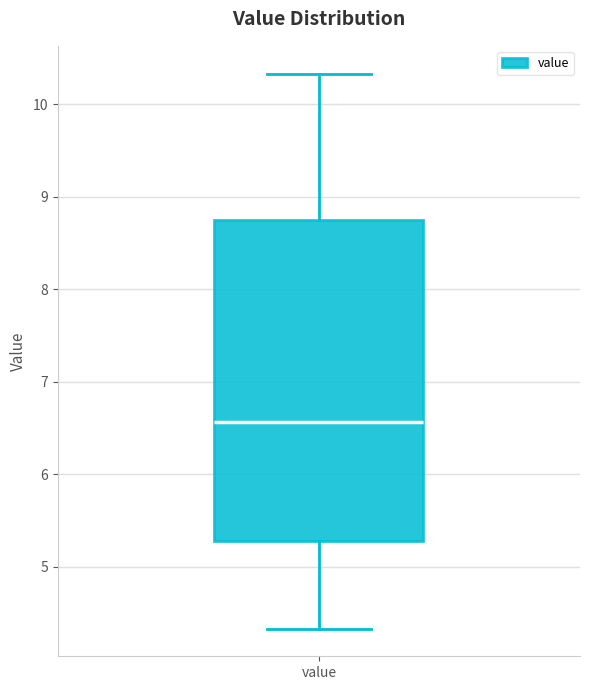

Read this box plot against the y-axis: the position of the median line, the range covered by the box, and the ends of both whiskers. The values are not printed on the chart, so give them approximately, as read against the axis.

median 6.6, box 5.3 to 8.7, whiskers 4.3 to 10.3